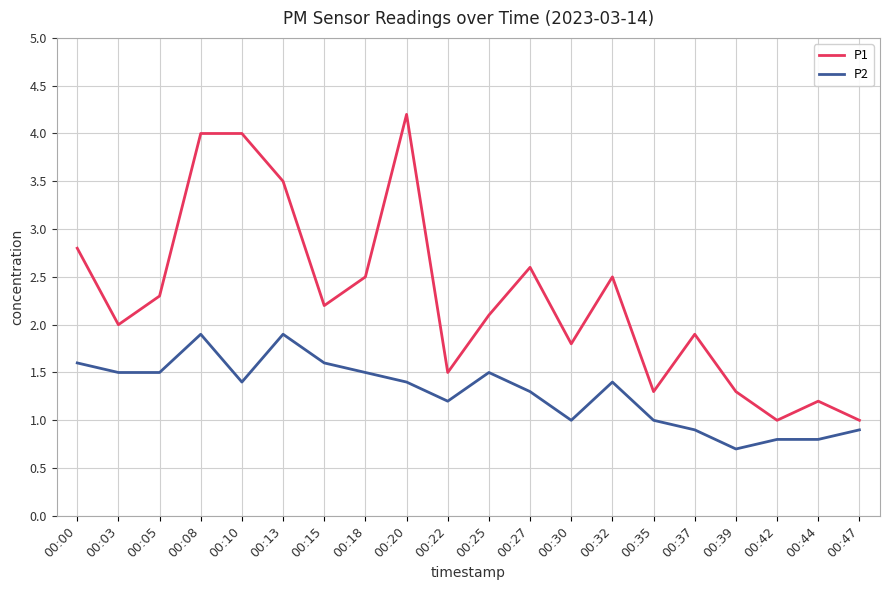

Which series has the widest spread of values?

P1